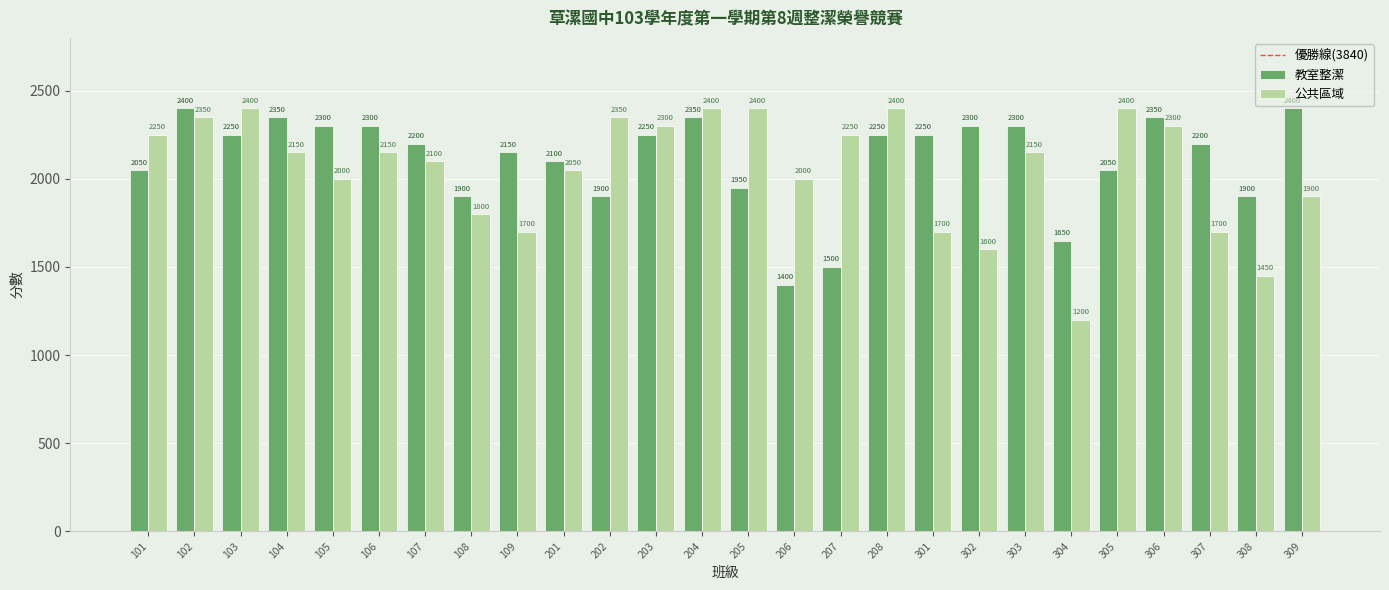

What value does the 教室整潔 series have at 102, to the nearest 100?

2400